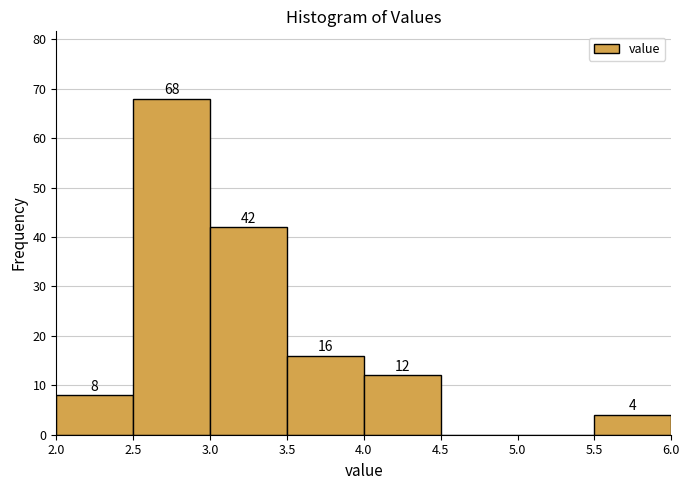

Which range on the x-axis has the tallest bar?

2.5 to 3.0